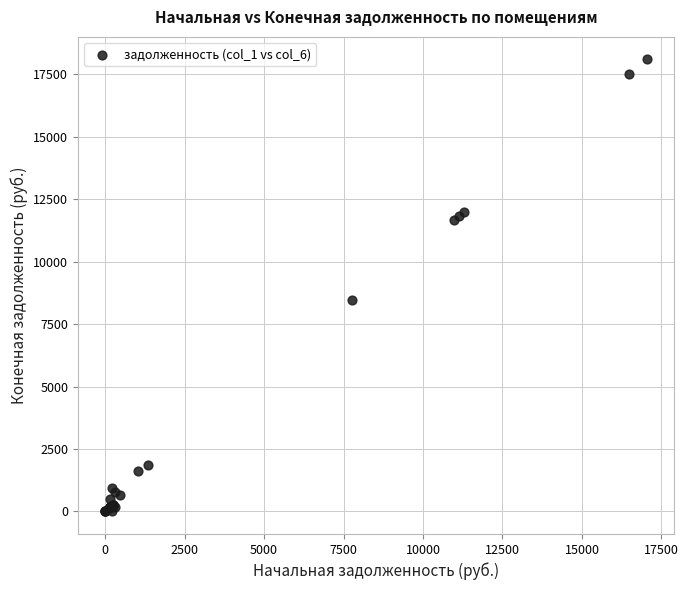

What Y value in the scatter plot is closest to 9048?

8457.2